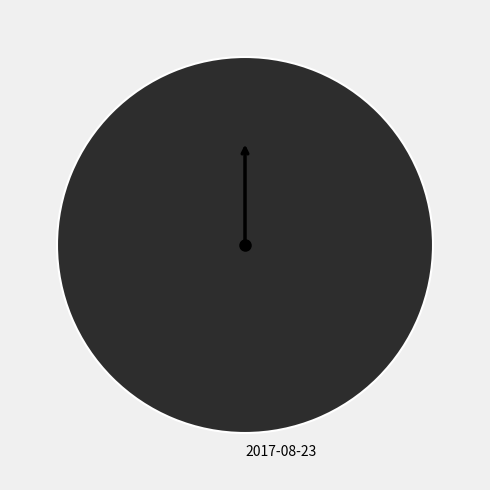

Does any single category account for the majority?

Yes